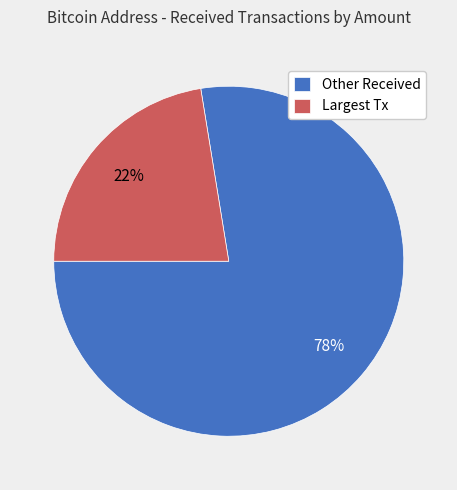

Is it true that Largest Tx is 17% of the pie?

False